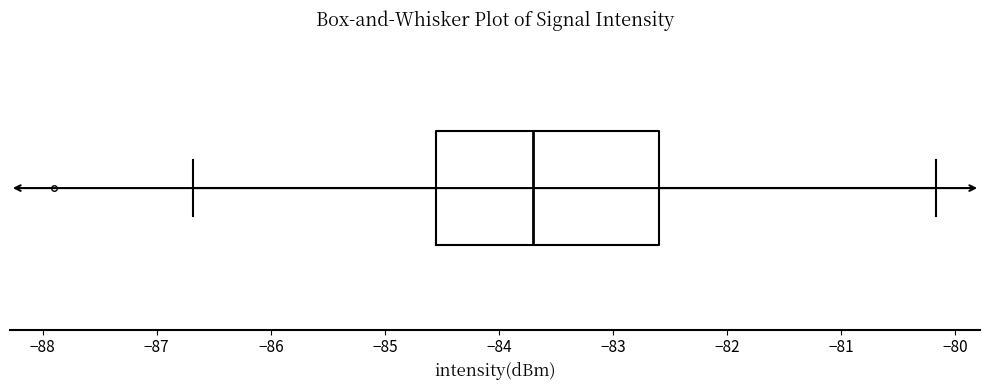

Transcribe this box plot: give where the median line is, the range the box spans, and where the two whiskers end, as read against the x-axis. The values are not printed on the chart, so give them approximately, as read against the axis.

median -83.7, box -84.6 to -82.6, whiskers -86.7 to -80.2